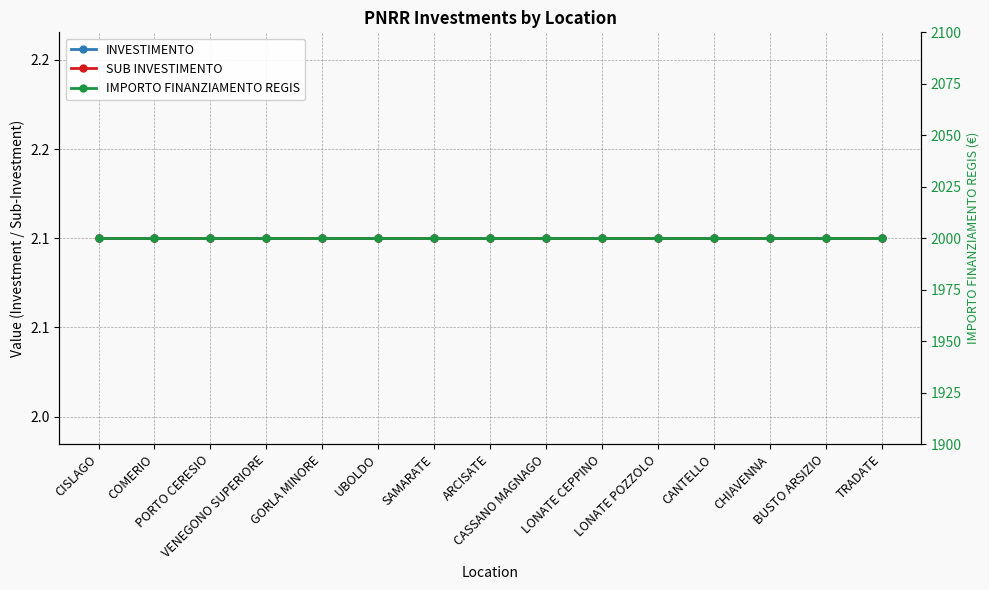

What is the total value across all series at CHIAVENNA?

2004.2